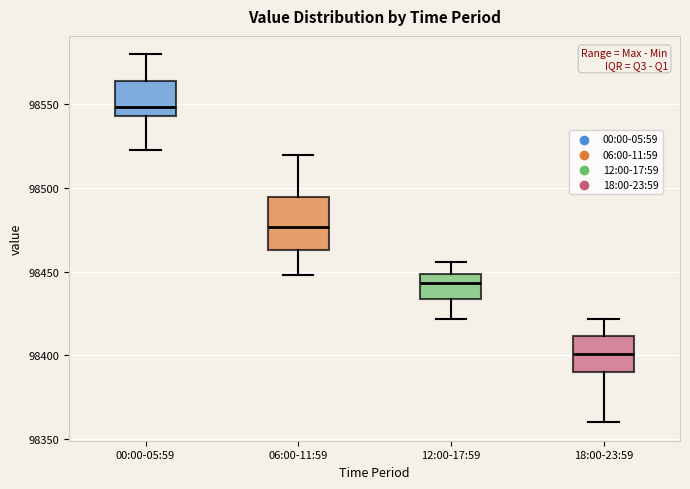

Comparing the boxes themselves (not the whiskers), which one is the tallest?

06:00-11:59